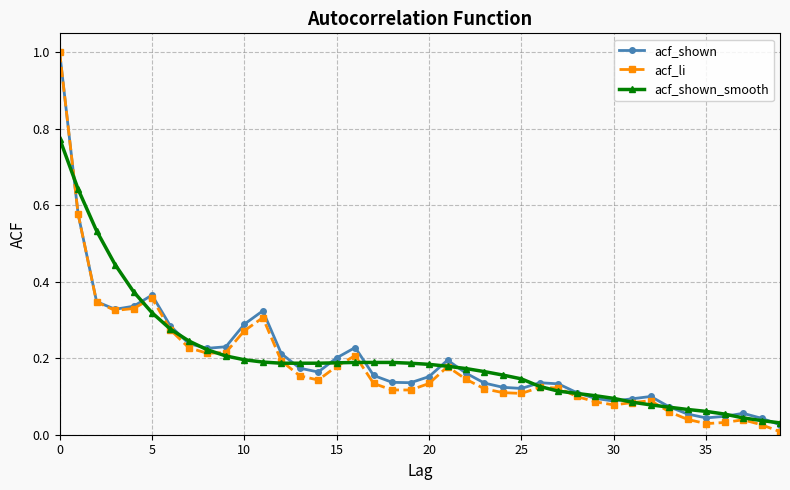

True or false: acf_li has more than 0 points higher than both neighbors.

True